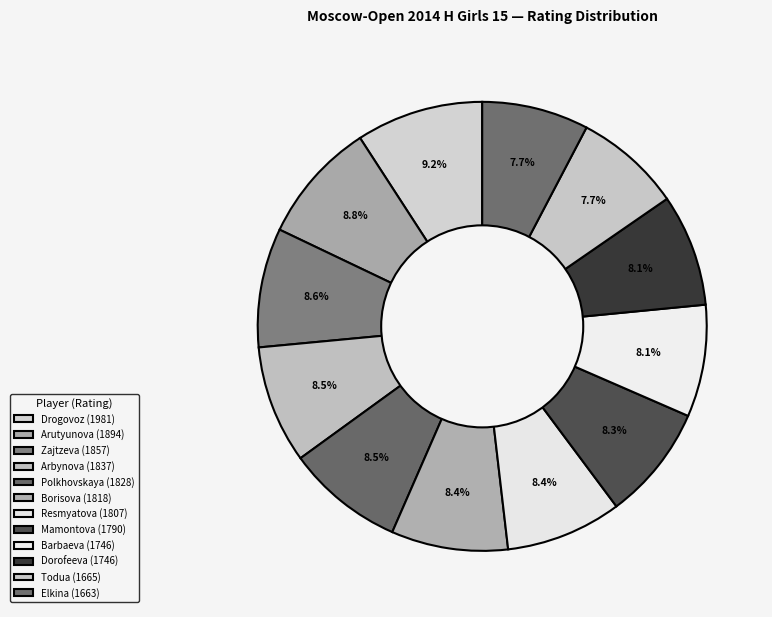

How many segments does this pie chart have?

12